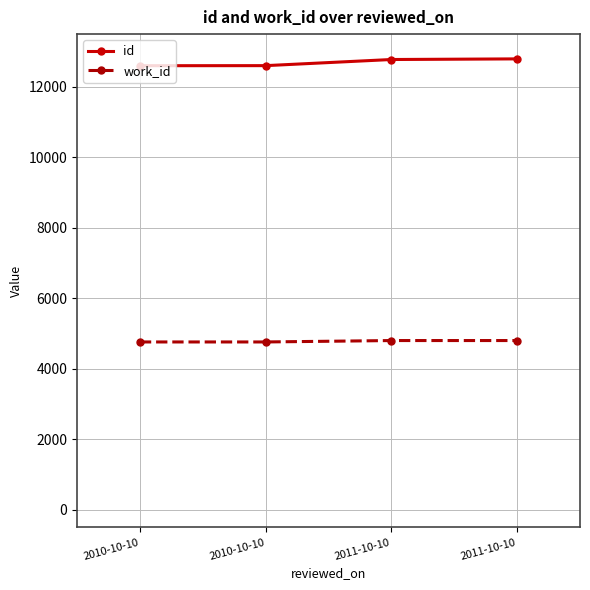

Count the number of data series in this chart.

2